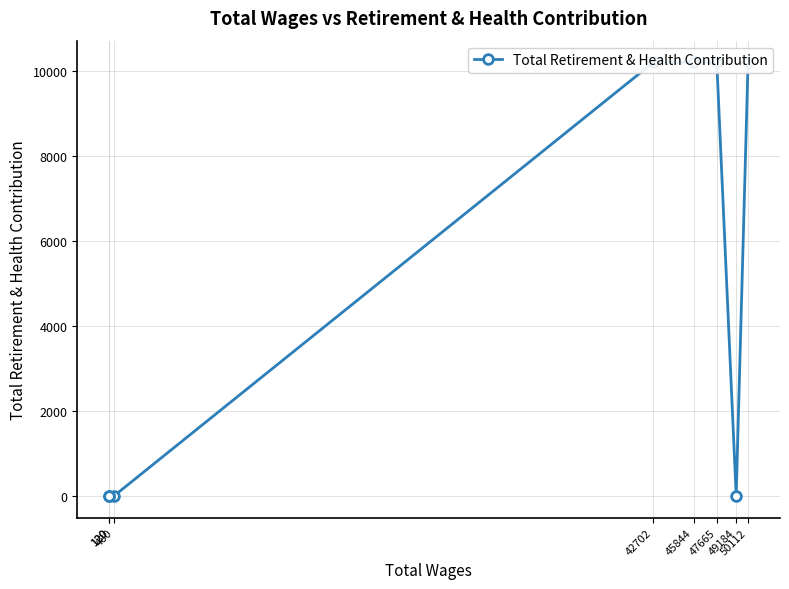

Does the chart have visible grid lines?

Yes